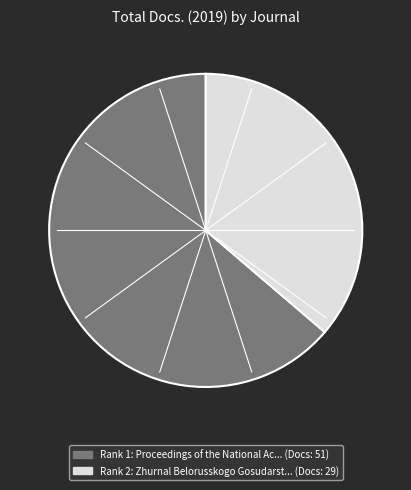

Is there any slice that represents more than half of the pie?

Yes